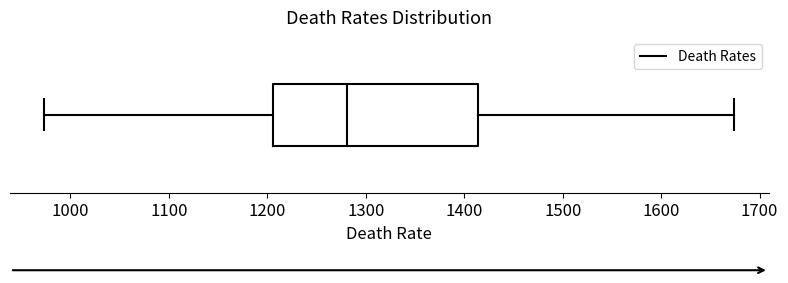

Read this box plot against the x-axis: the position of the median line, the range covered by the box, and the ends of both whiskers. The values are not printed on the chart, so give them approximately, as read against the axis.

median 1280, box 1210 to 1410, whiskers 970 to 1670